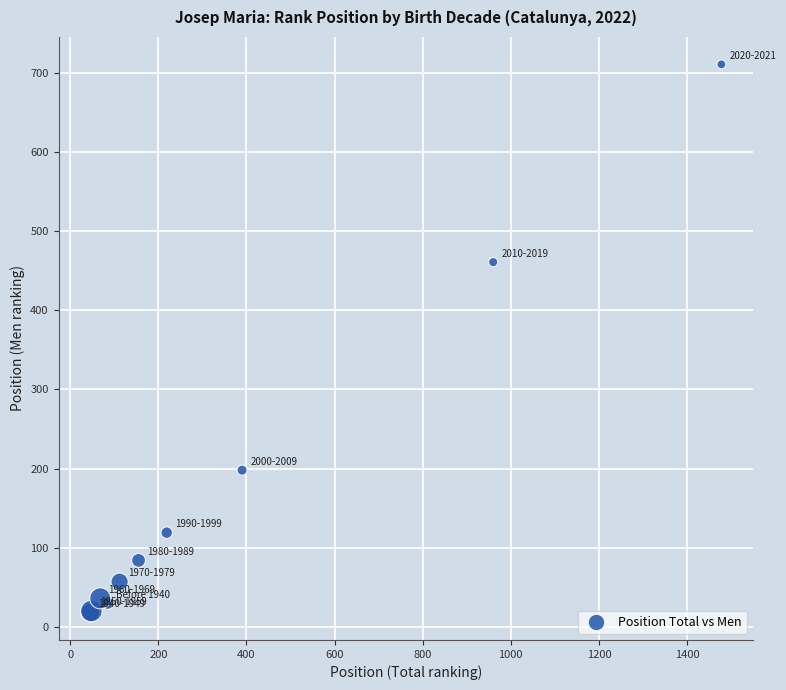

What Y value in the scatter plot is closest to 364?

461